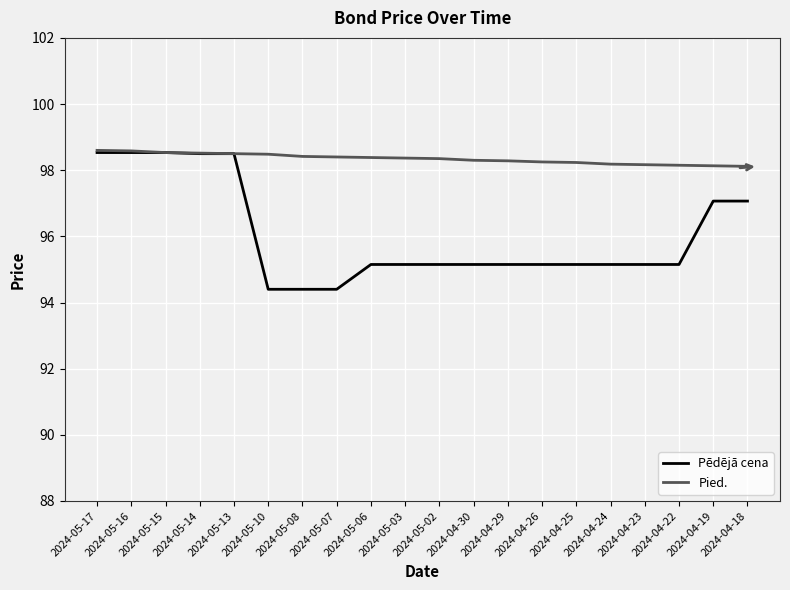

The Pied. series shows 98.4 at 2024-05-06. True or false?

True